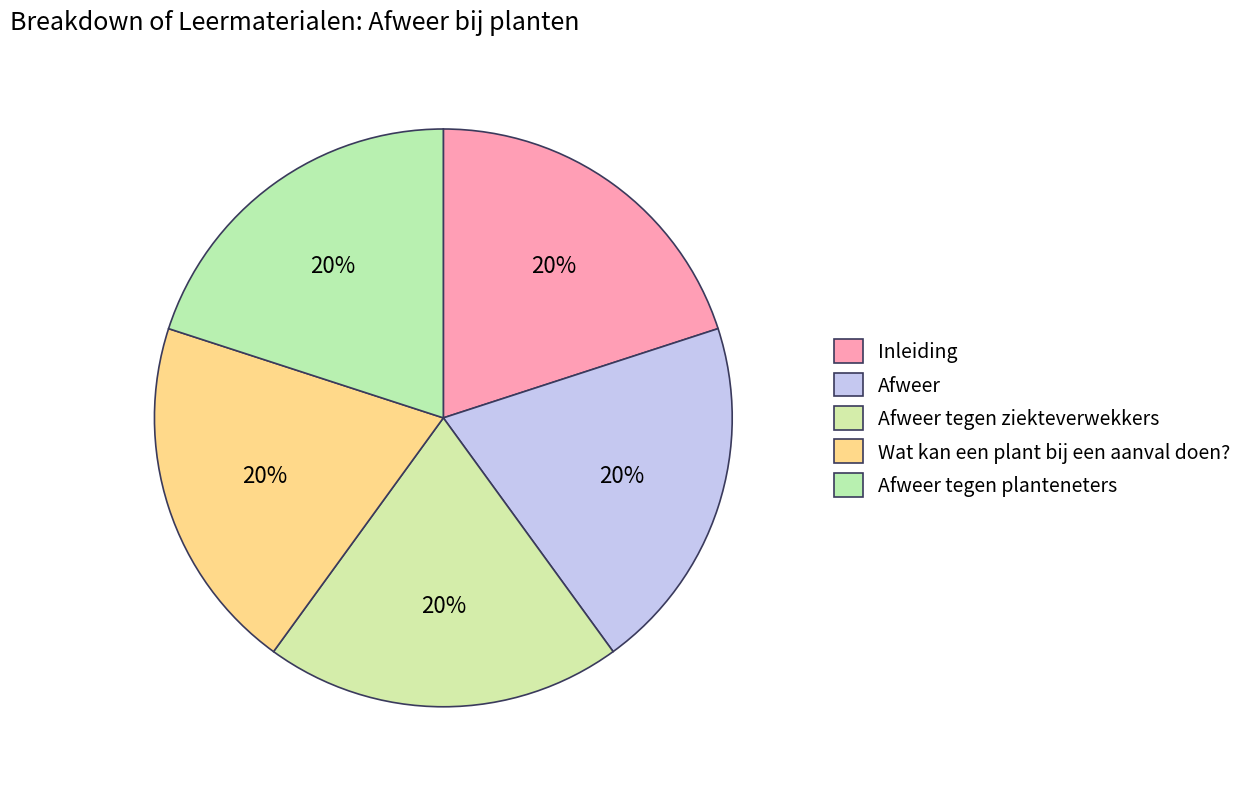

Count the number of slices in the pie.

5